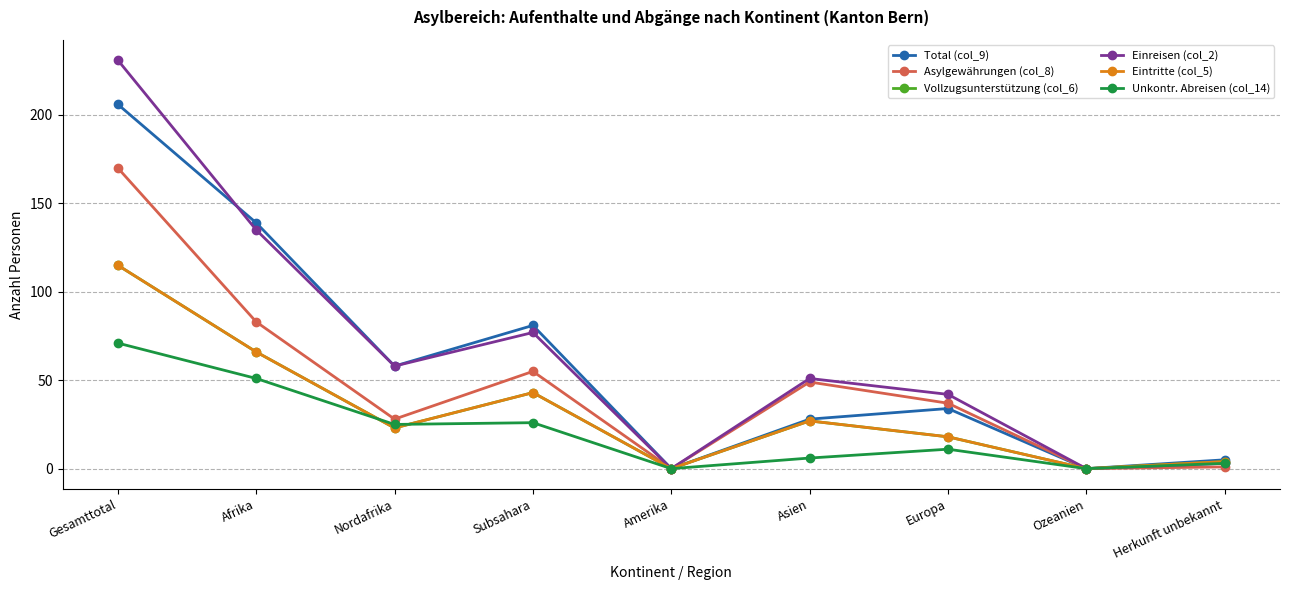

At Europa, list the series in order from largest to smallest.

Einreisen (col_2), Asylgewährungen (col_8), Total (col_9), Vollzugsunterstützung (col_6), Eintritte (col_5), Unkontr. Abreisen (col_14)